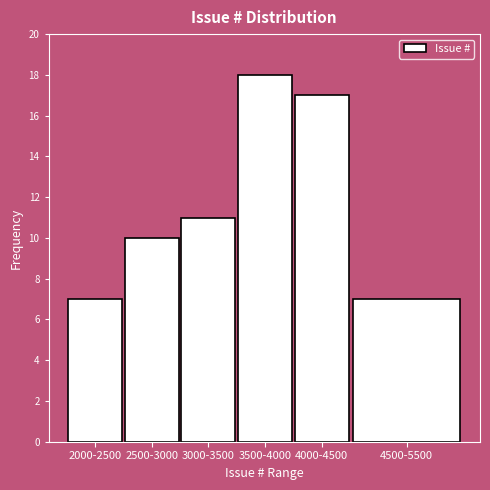

Reading left to right, transcribe all the data shown in this chart.

2000-2500=7	2500-3000=10	3000-3500=11	3500-4000=18	4000-4500=17	4500-5500=7